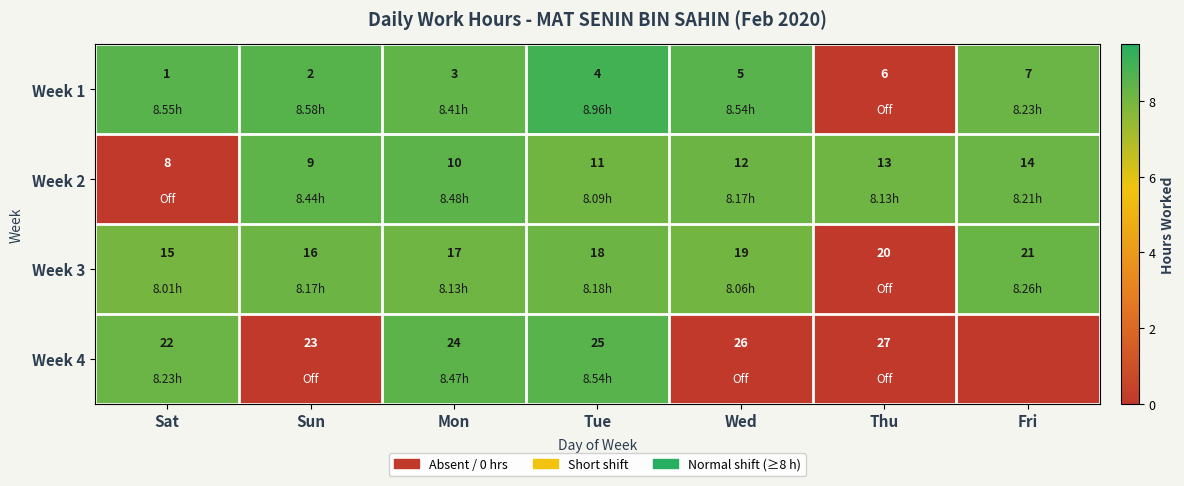

What is the spread (max minus min) of values at Sun?

21